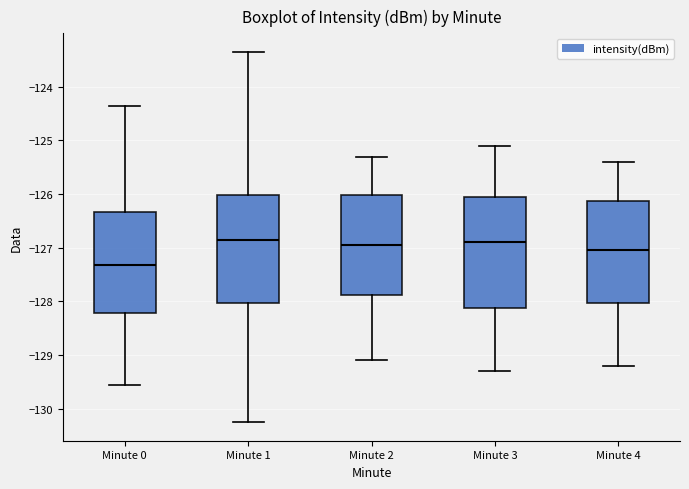

Reading left to right, transcribe this box plot: for each box, give where its median line is, the range the box spans, and where its two whiskers end, as read against the y-axis. The values are not printed on the chart, so give them approximately, as read against the axis.

Minute 0: median -127.3, box -128.2 to -126.3, whiskers -129.6 to -124.4
Minute 1: median -126.8, box -128.0 to -126.0, whiskers -130.3 to -123.3
Minute 2: median -126.9, box -127.9 to -126.0, whiskers -129.1 to -125.3
Minute 3: median -126.9, box -128.1 to -126.0, whiskers -129.3 to -125.1
Minute 4: median -127.0, box -128.0 to -126.1, whiskers -129.2 to -125.4